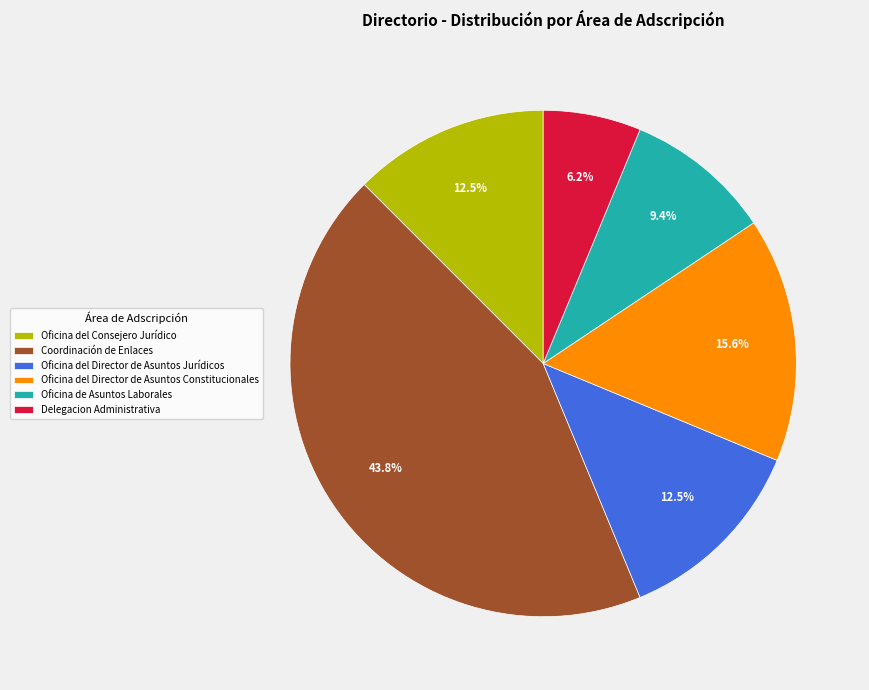

What is the ratio of the value at Coordinación de Enlaces to the value at Oficina de Asuntos Laborales?

4.7